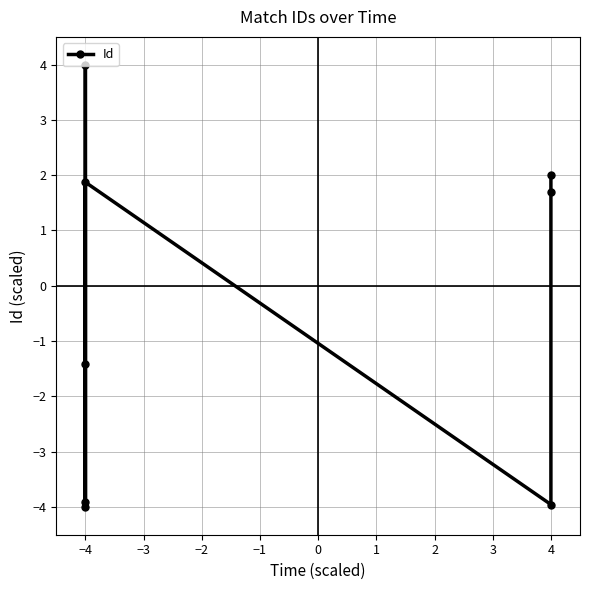

What is the difference between the maximum and second lowest values?

8.0